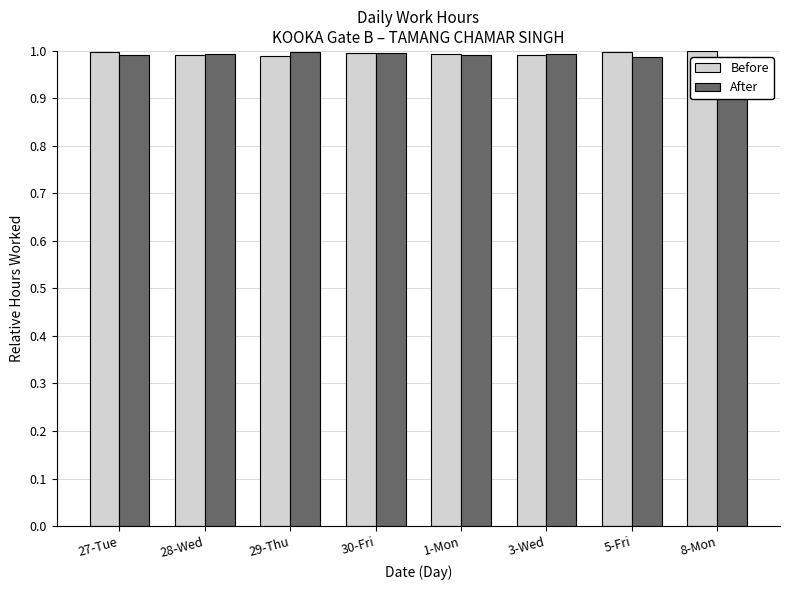

What is the sum of all After values?

7.9